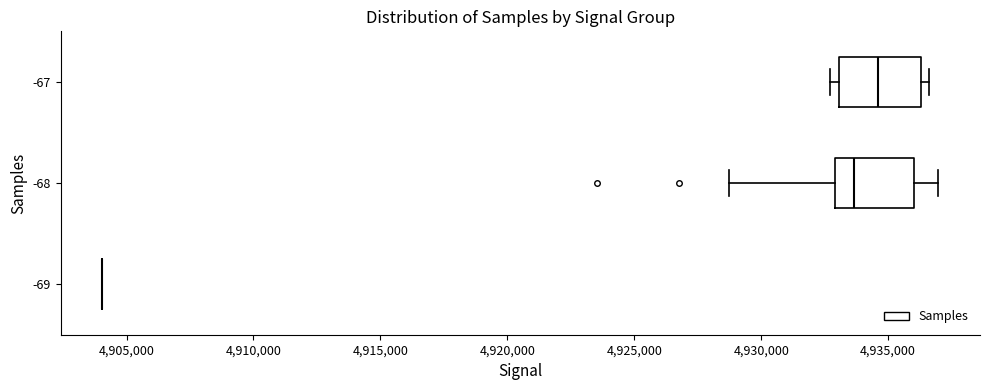

Reading bottom to top, transcribe this box plot: for each box, give where its median line is, the range the box spans, and where its two whiskers end, as read against the x-axis. The values are not printed on the chart, so give them approximately, as read against the axis.

-69: box collapsed to a line at 4904000, whiskers 4904000 to 4904000
-68: median 4933500, box 4933000 to 4936000, whiskers 4928500 to 4937000
-67: median 4934500, box 4933000 to 4936500, whiskers 4932500 to 4936500 (just right of the box's right edge)